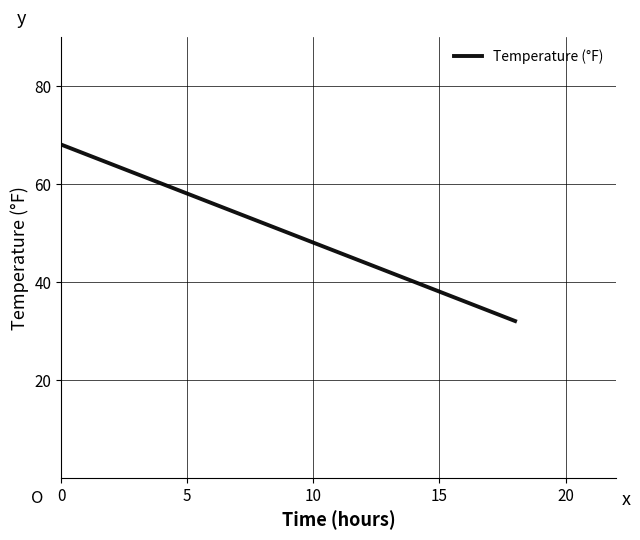

What is the difference between the second highest and minimum values?

30